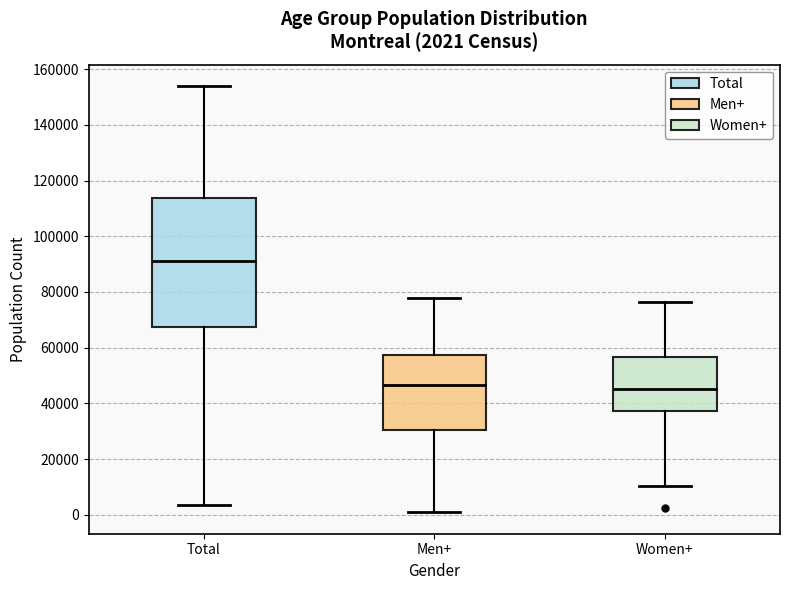

Which box is the tallest, from its lower edge to its upper edge?

Total